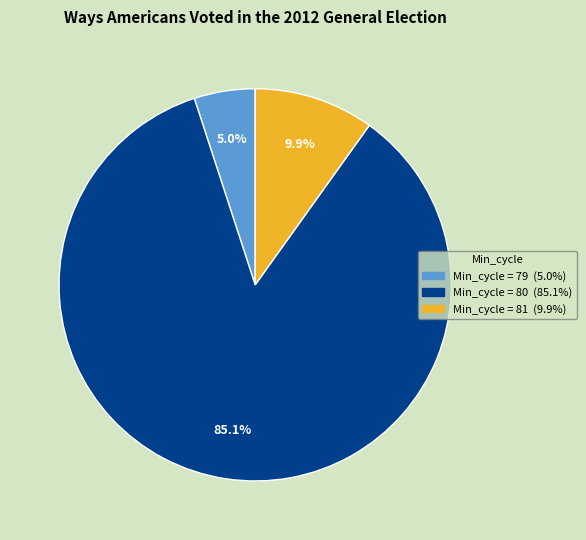

How many slices are in this pie chart?

3